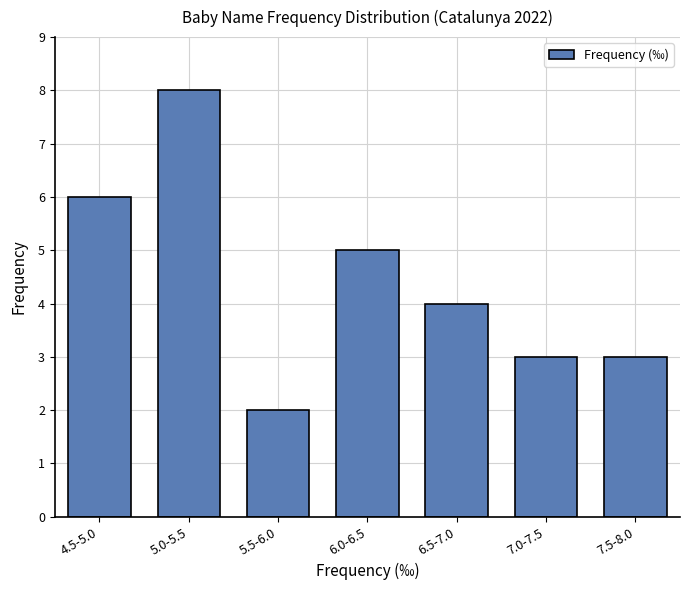

Reading right to left, transcribe all the data shown in this chart.

3	3	4	5	2	8	6